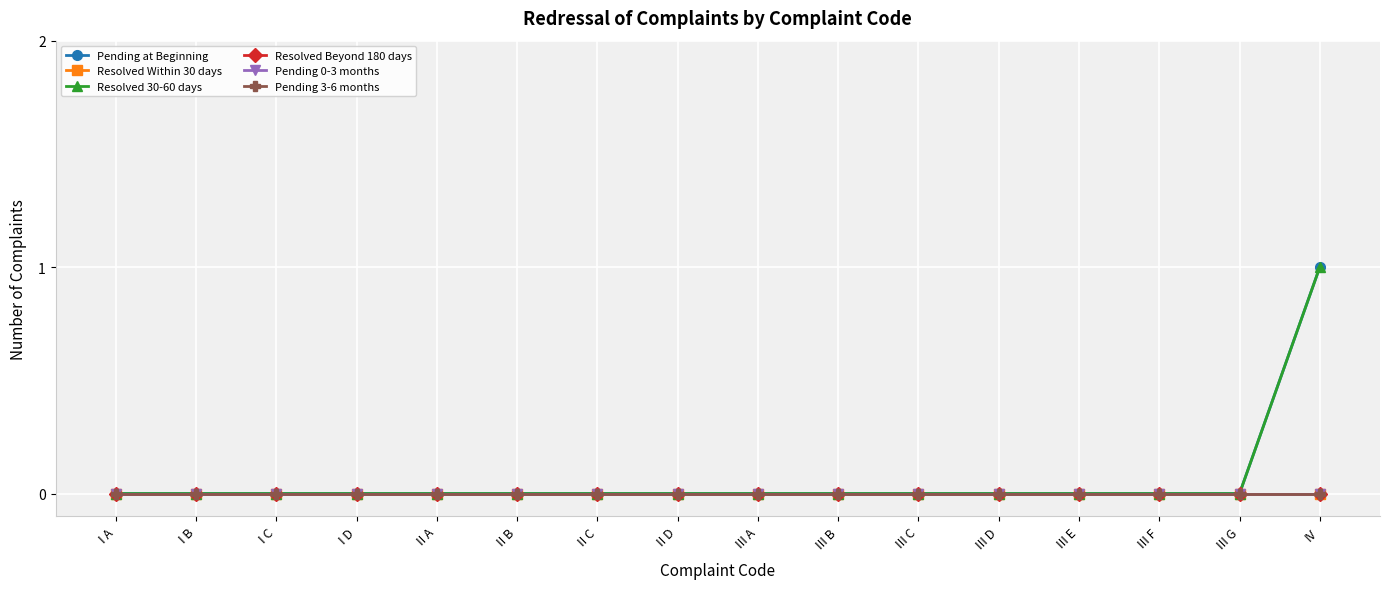

True or false: Resolved Within 30 days has a value of 0 at III E.

True